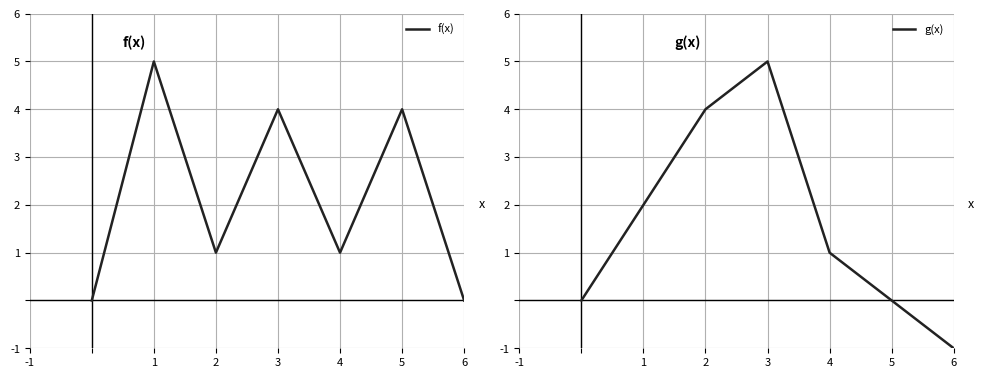

What is the approximate value of f(x) at 5?

4